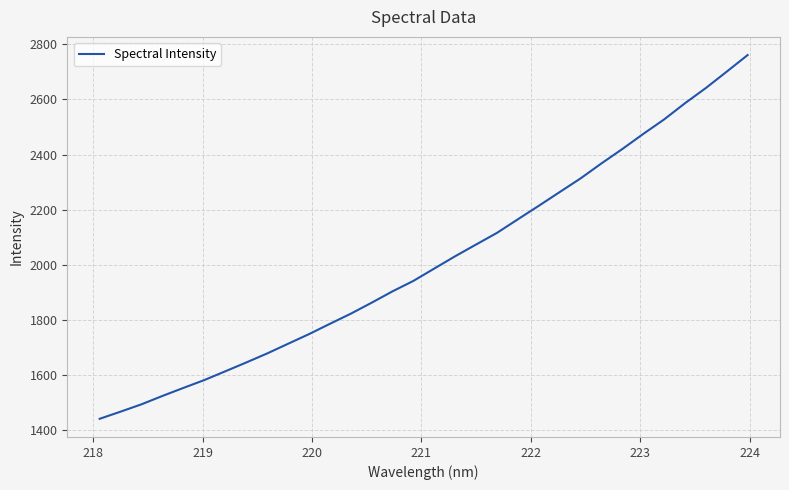

What is the smallest value displayed?

1440.5